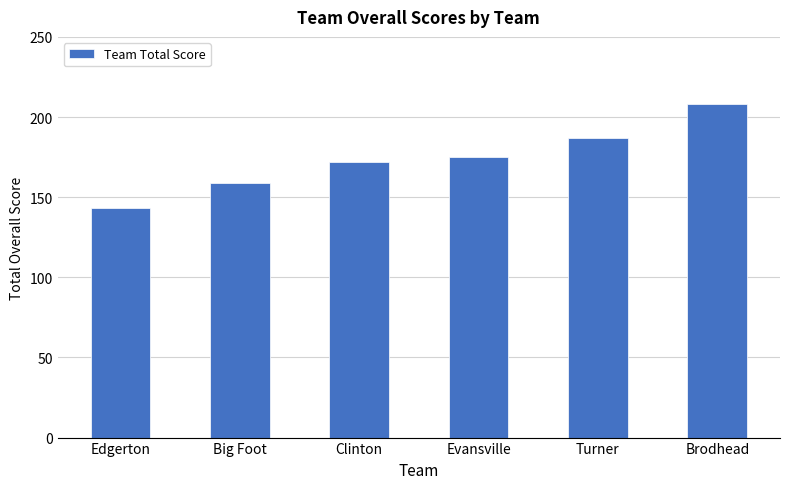

At which category does the chart reach its peak across all series?

Brodhead